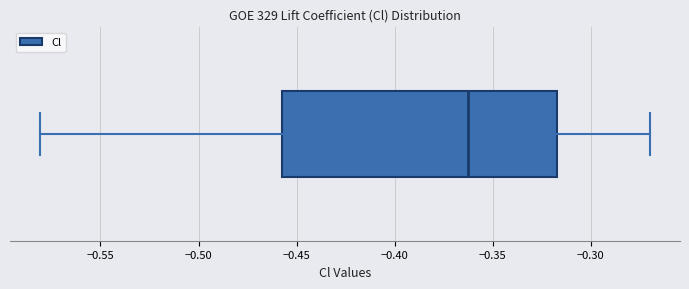

Where is the left edge of the box on the x-axis? The values are not printed on the chart, so give them approximately, as read against the axis.

-0.460